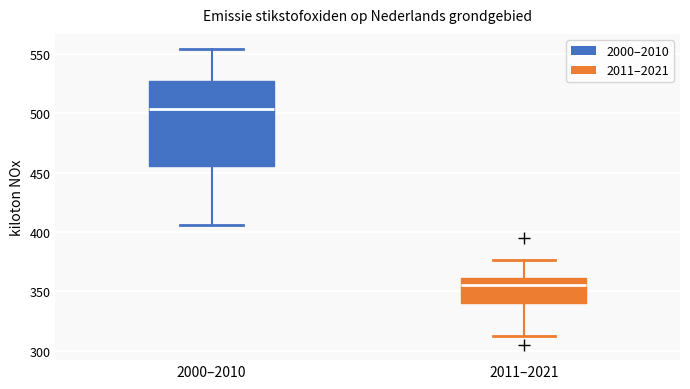

Reading left to right, transcribe this box plot: for each box, give where its median line is, the range the box spans, and where its two whiskers end, as read against the y-axis. The values are not printed on the chart, so give them approximately, as read against the axis.

2000–2010: median 505, box 455 to 525, whiskers 405 to 555
2011–2021: median 355, box 340 to 360, whiskers 315 to 375